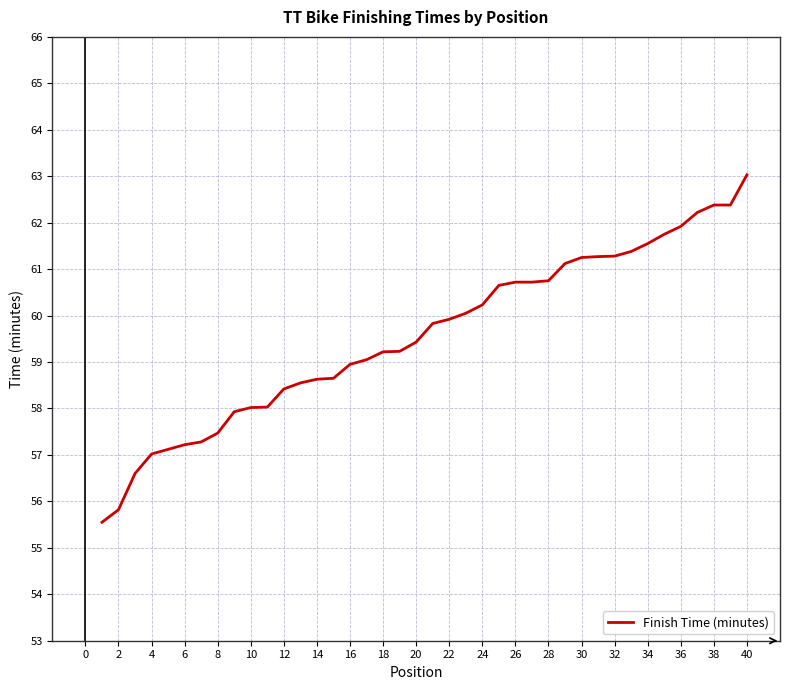

Which label corresponds to the largest value in the chart?

40